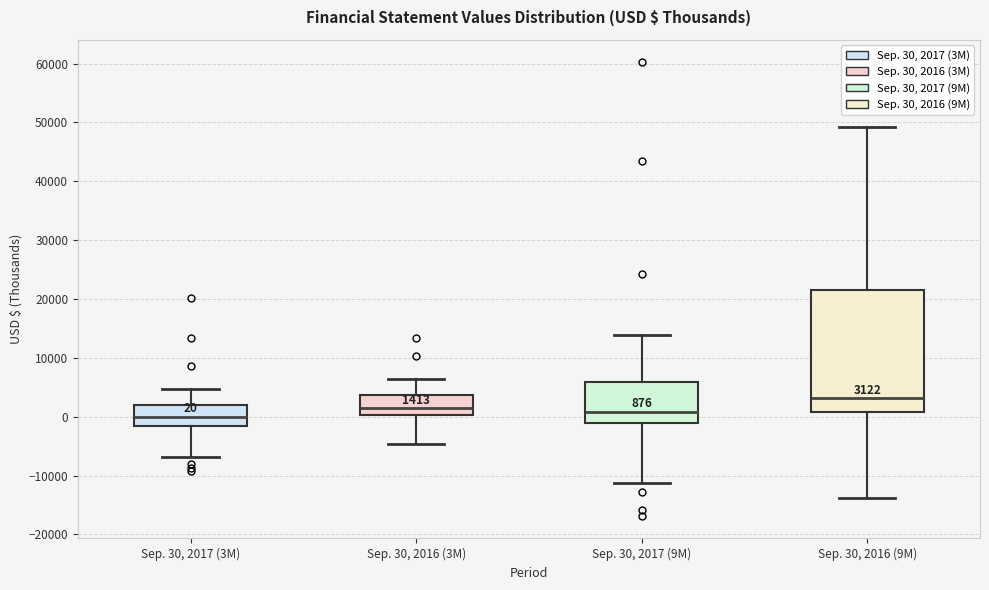

Which box is the tallest, from its lower edge to its upper edge?

Sep. 30, 2016 (9M)